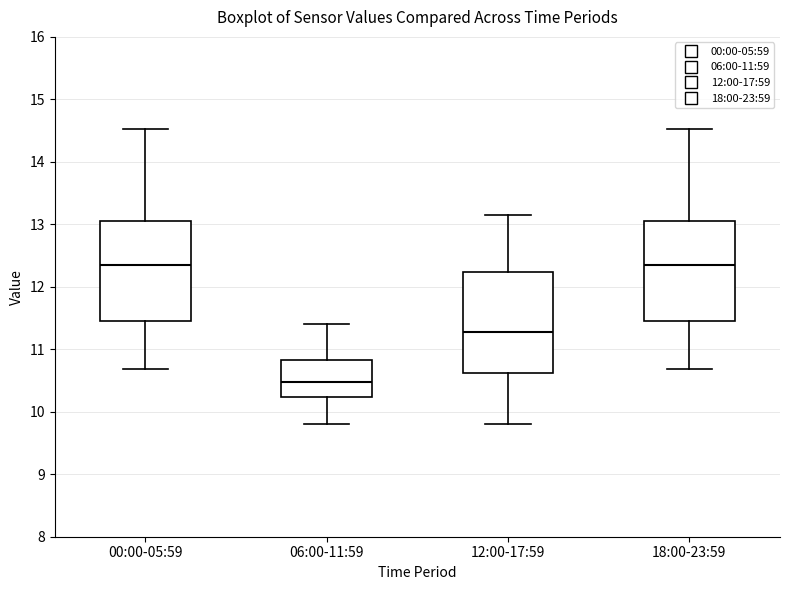

Which box's median line is the lowest?

06:00-11:59